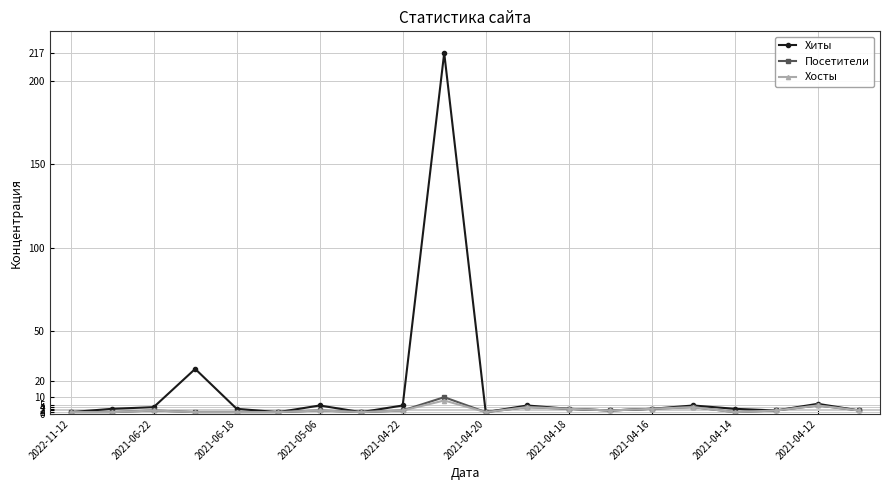

Which series has the largest range (max minus min)?

Хиты